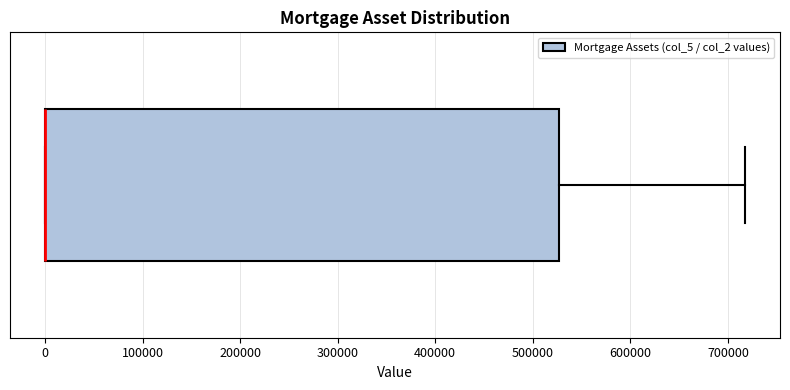

Where is the right edge of the box on the x-axis? The values are not printed on the chart, so give them approximately, as read against the axis.

530000